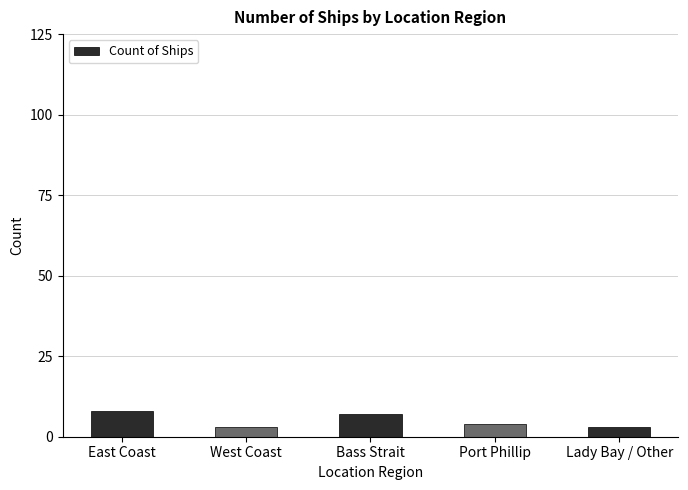

How many categories are shown in the chart?

5